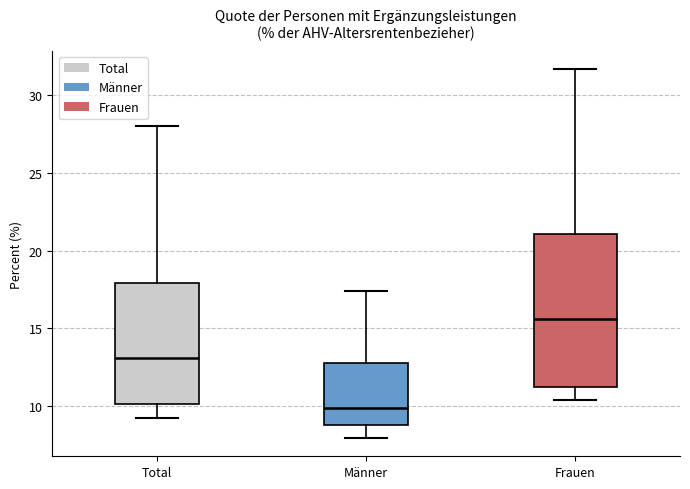

Reading left to right, transcribe this box plot: for each box, give where its median line is, the range the box spans, and where its two whiskers end, as read against the y-axis. The values are not printed on the chart, so give them approximately, as read against the axis.

Total: median 13.0, box 10.0 to 18.0, whiskers 9.0 to 28.0
Männer: median 10.0, box 9.0 to 12.5, whiskers 8.0 to 17.5
Frauen: median 15.5, box 11.0 to 21.0, whiskers 10.5 to 31.5